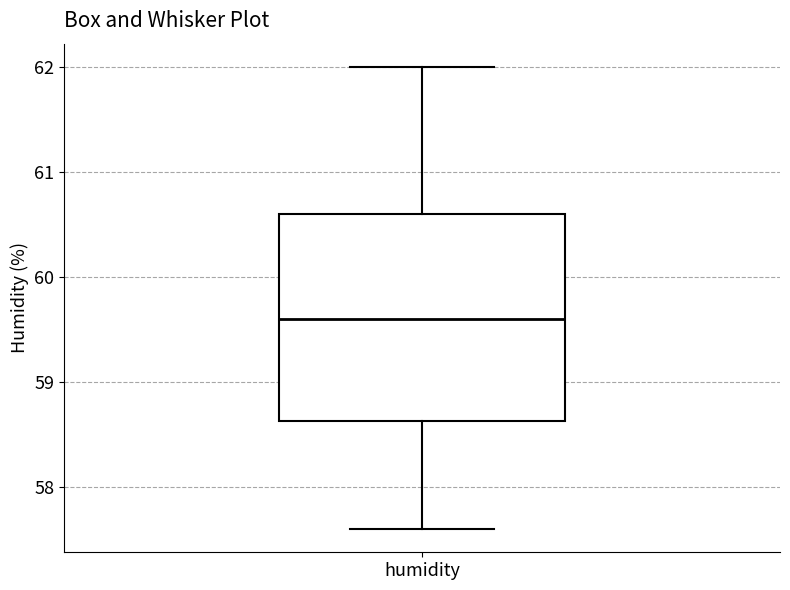

Transcribe this box plot: give where the median line is, the range the box spans, and where the two whiskers end, as read against the y-axis. The values are not printed on the chart, so give them approximately, as read against the axis.

median 59.6, box 58.6 to 60.6, whiskers 57.6 to 62.0